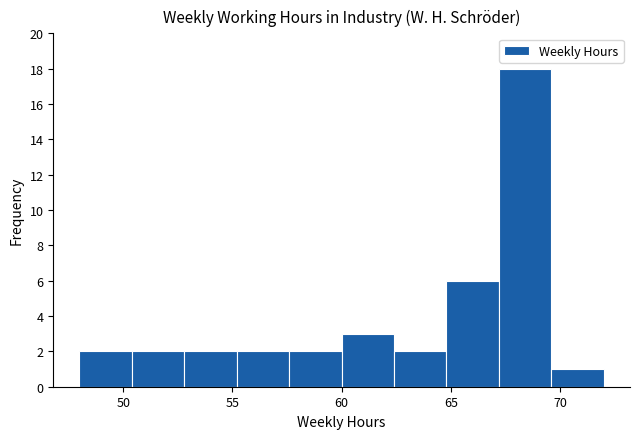

How tall is the bar that spans 55.2 to 57.6 on the x-axis? Neither the bar edges nor the heights are printed on the chart, so give them approximately, as read against the axes.

2